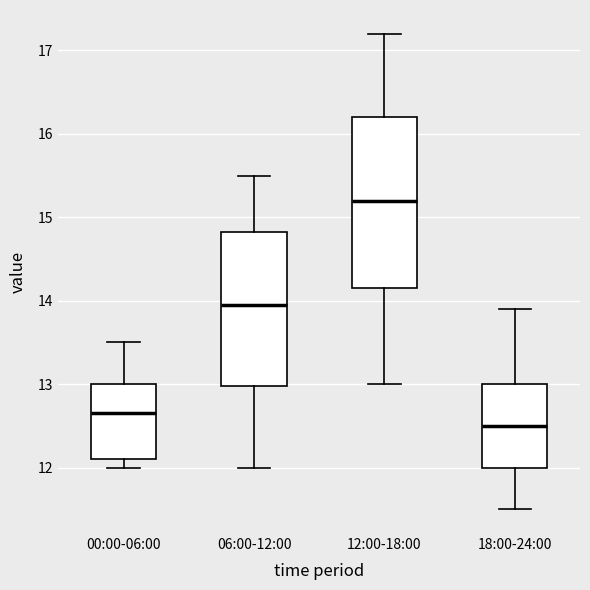

Reading left to right, read every box against the y-axis: the position of its median line, the range the box covers, and the ends of its whiskers. The values are not printed on the chart, so give them approximately, as read against the axis.

00:00-06:00: median 12.7, box 12.1 to 13.0, whiskers 12.0 to 13.5
06:00-12:00: median 14.0, box 13.0 to 14.8, whiskers 12.0 to 15.5
12:00-18:00: median 15.2, box 14.2 to 16.2, whiskers 13.0 to 17.2
18:00-24:00: median 12.5, box 12.0 to 13.0, whiskers 11.5 to 13.9